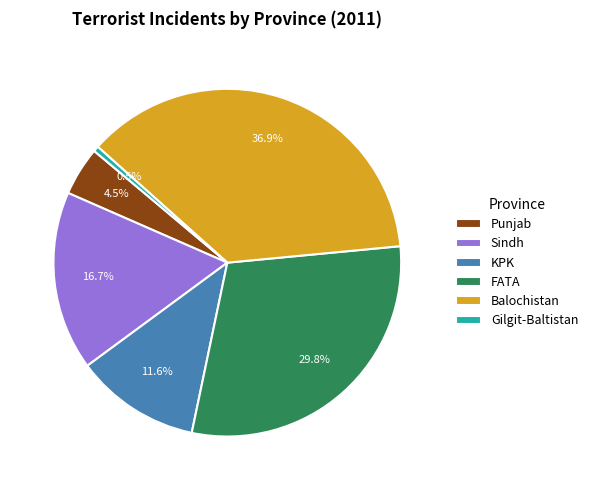

How many slices are in this pie chart?

6